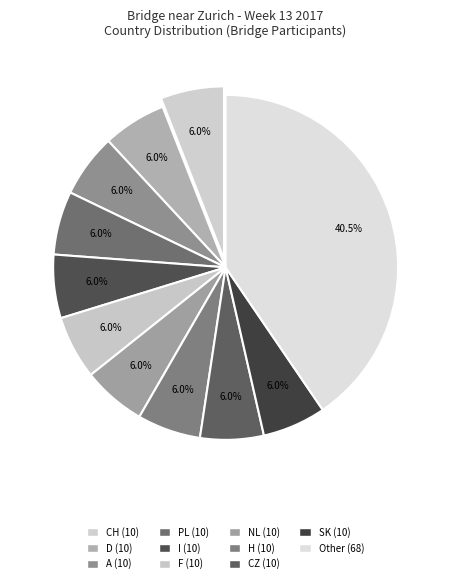

How many segments does this pie chart have?

11